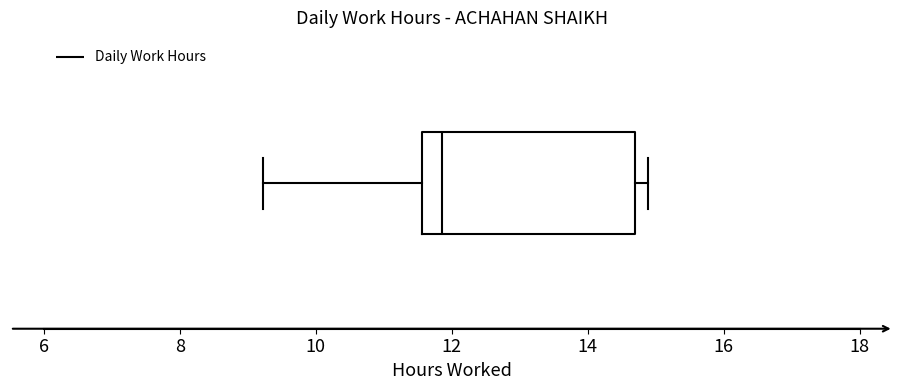

Read this box plot against the x-axis: the position of the median line, the range covered by the box, and the ends of both whiskers. The values are not printed on the chart, so give them approximately, as read against the axis.

median 11.8, box 11.6 to 14.6, whiskers 9.2 to 14.8